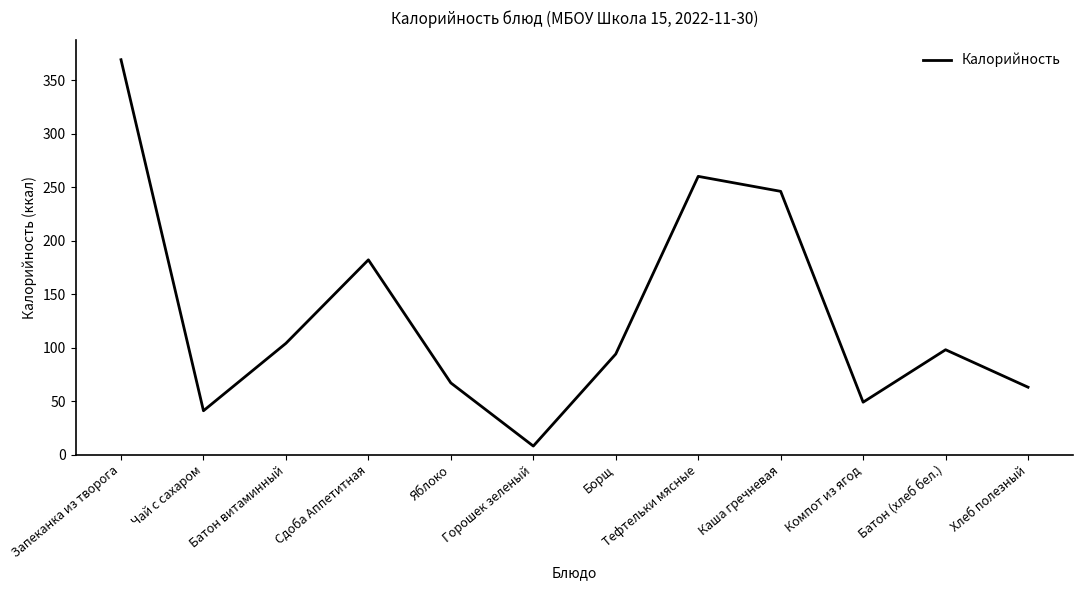

What is the sum of the values at Запеканка из творога and Яблоко?

436